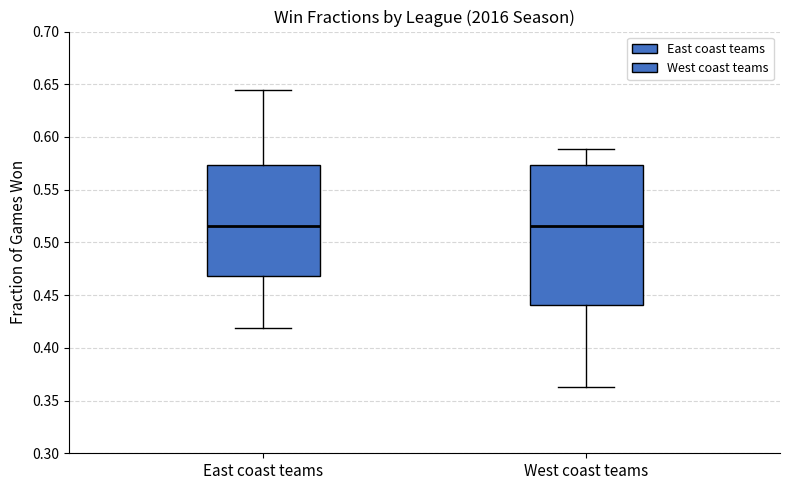

Reading left to right, read every box against the y-axis: the position of its median line, the range the box covers, and the ends of its whiskers. The values are not printed on the chart, so give them approximately, as read against the axis.

East coast teams: median 0.515, box 0.470 to 0.575, whiskers 0.420 to 0.645
West coast teams: median 0.515, box 0.440 to 0.575, whiskers 0.365 to 0.590